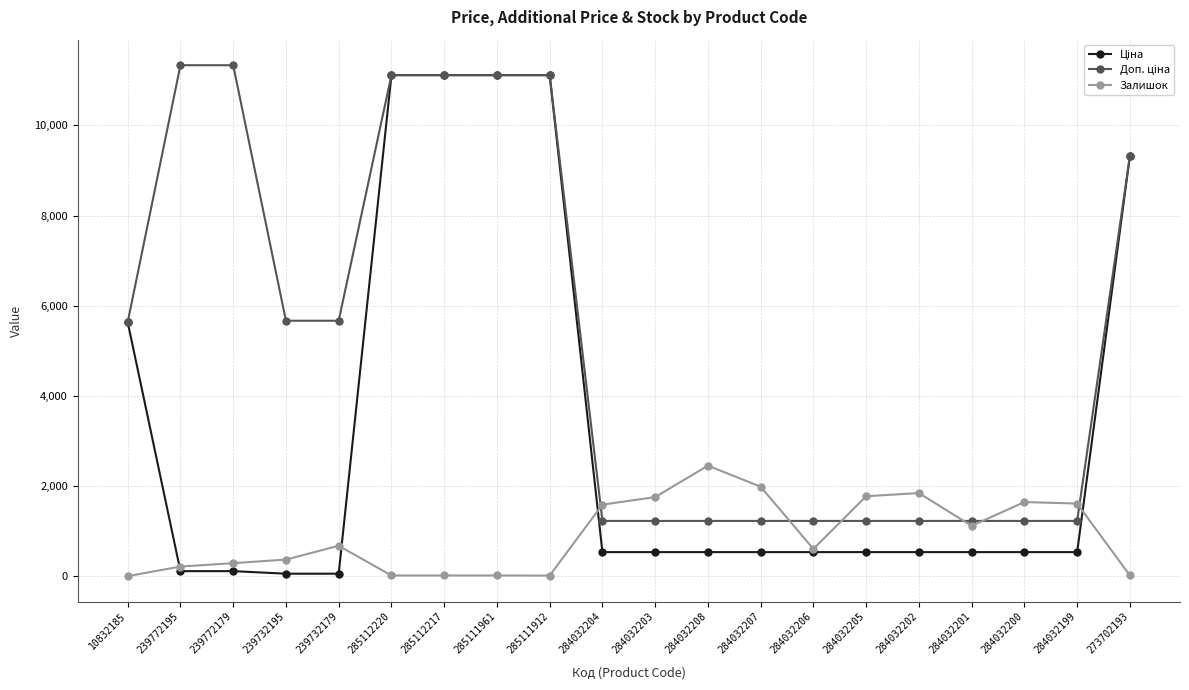

Which category has the highest value in the Залишок series?

284032208